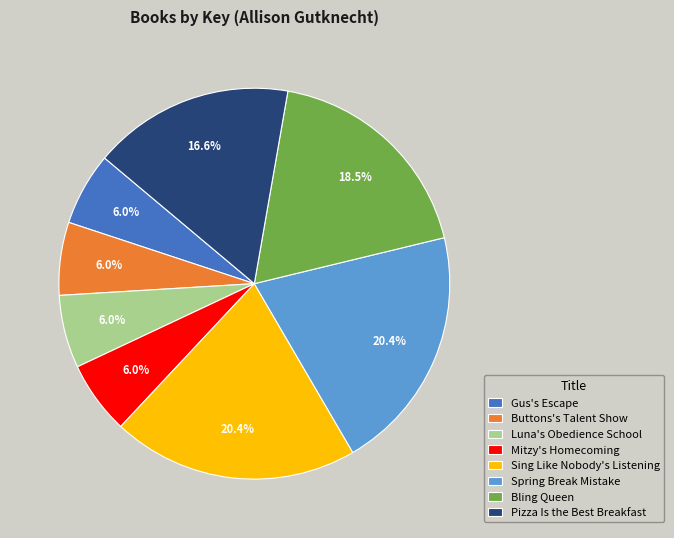

How much of the chart is everything except Mitzy's Homecoming?

94.0%